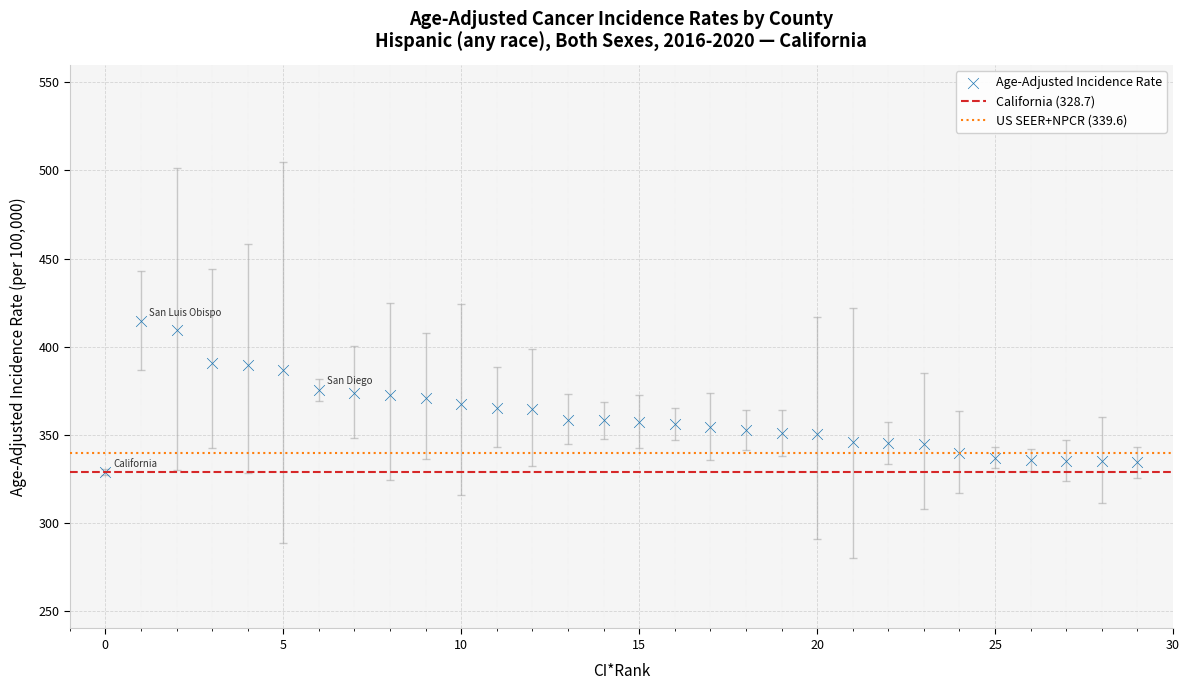

What is the range of Y values (max minus min)?

85.6